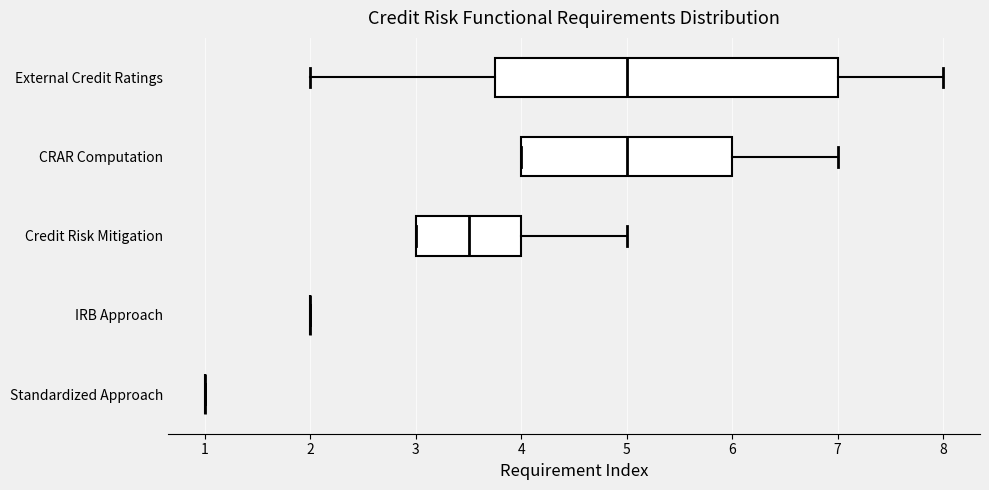

Where does the left whisker of the box for External Credit Ratings end on the x-axis? The values are not printed on the chart, so give them approximately, as read against the axis.

2.0